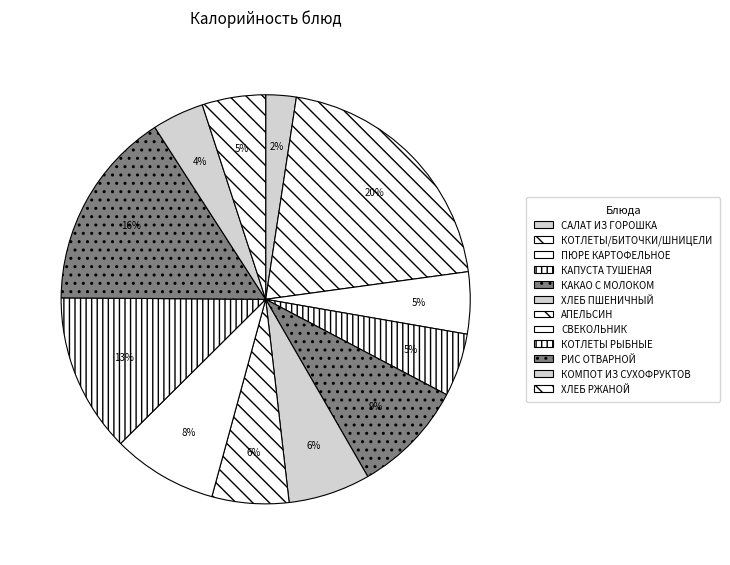

To the nearest percent, what is the average slice percentage?

8%